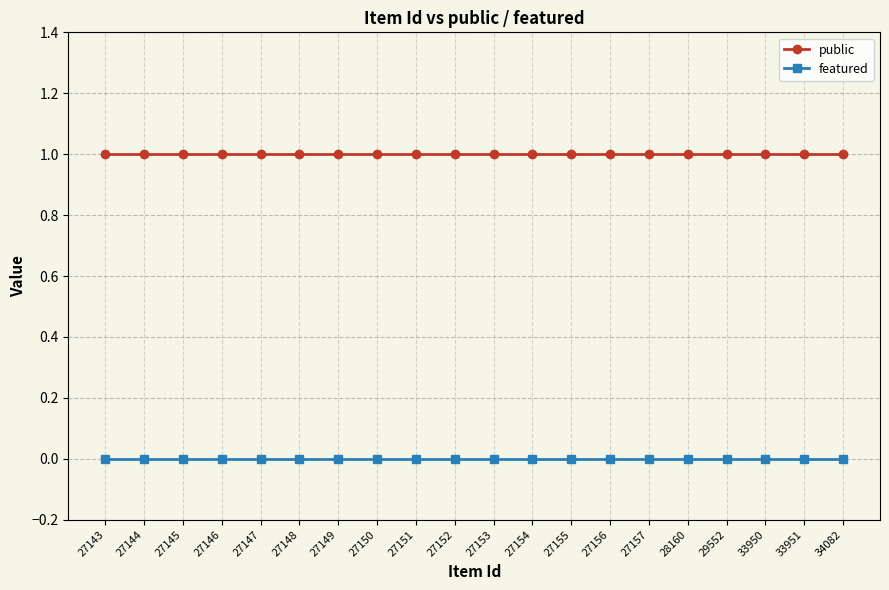

Rank the series by their average value, from lowest to highest.

featured, public